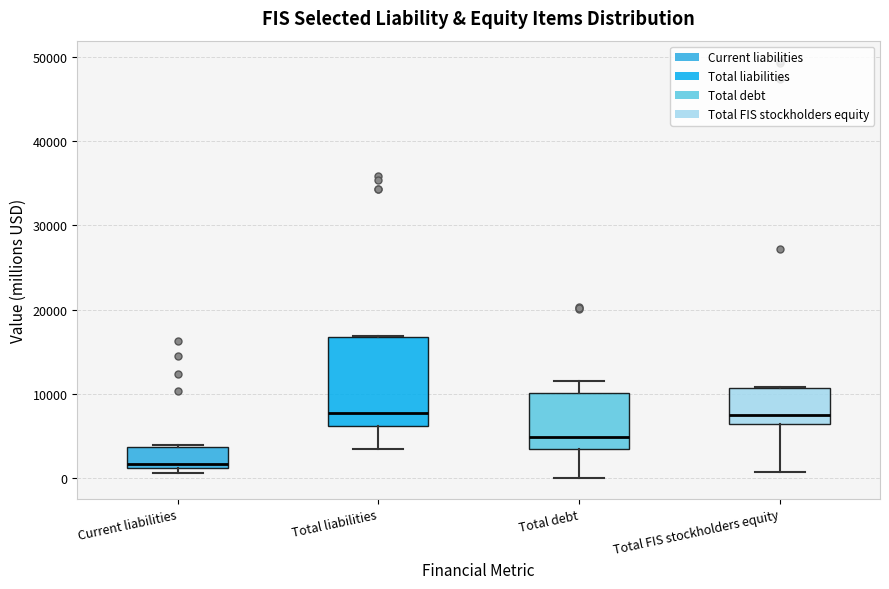

Reading left to right, transcribe this box plot: for each box, give where its median line is, the range the box spans, and where its two whiskers end, as read against the y-axis. The values are not printed on the chart, so give them approximately, as read against the axis.

Current liabilities: median 2000, box 1000 to 4000, whiskers 1000 (just below the box's lower edge) to 4000
Total liabilities: median 8000, box 6000 to 17000, whiskers 3000 to 17000
Total debt: median 5000, box 4000 to 10000, whiskers 0 to 12000
Total FIS stockholders equity: median 7000, box 6000 to 11000, whiskers 1000 to 11000